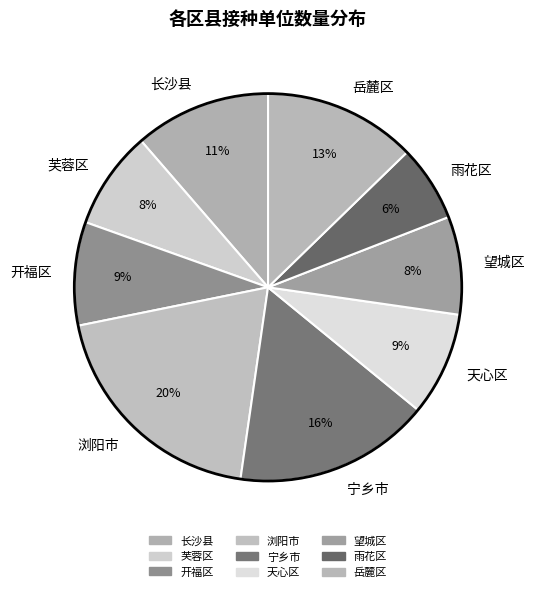

Which has a higher value, 长沙县 or 天心区?

长沙县